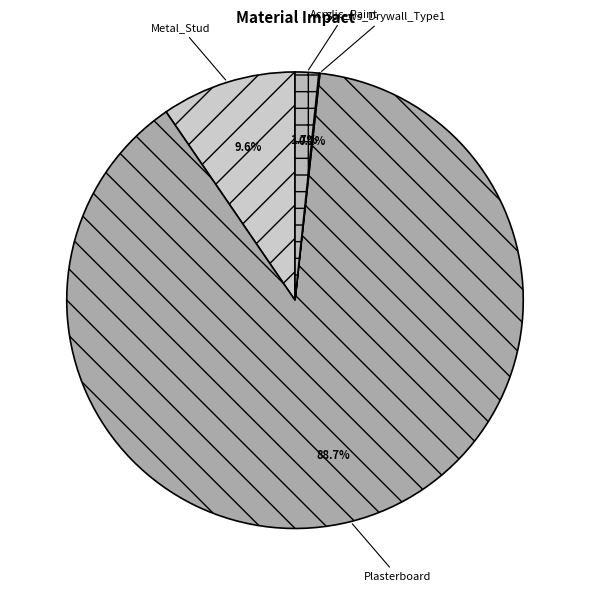

Which category has the biggest portion of the pie?

Plasterboard